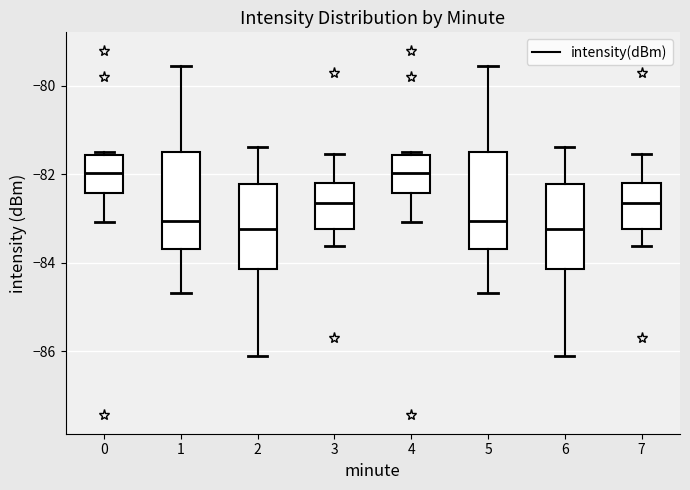

Reading left to right, read every box against the y-axis: the position of its median line, the range the box covers, and the ends of its whiskers. The values are not printed on the chart, so give them approximately, as read against the axis.

0: median -82.0, box -82.4 to -81.6, whiskers -83.0 to -81.6 (just above the box's upper edge)
1: median -83.0, box -83.6 to -81.6, whiskers -84.6 to -79.6
2: median -83.2, box -84.2 to -82.2, whiskers -86.0 to -81.4
3: median -82.6, box -83.2 to -82.2, whiskers -83.6 to -81.6
4: median -82.0, box -82.4 to -81.6, whiskers -83.0 to -81.6 (just above the box's upper edge)
5: median -83.0, box -83.6 to -81.6, whiskers -84.6 to -79.6
6: median -83.2, box -84.2 to -82.2, whiskers -86.0 to -81.4
7: median -82.6, box -83.2 to -82.2, whiskers -83.6 to -81.6